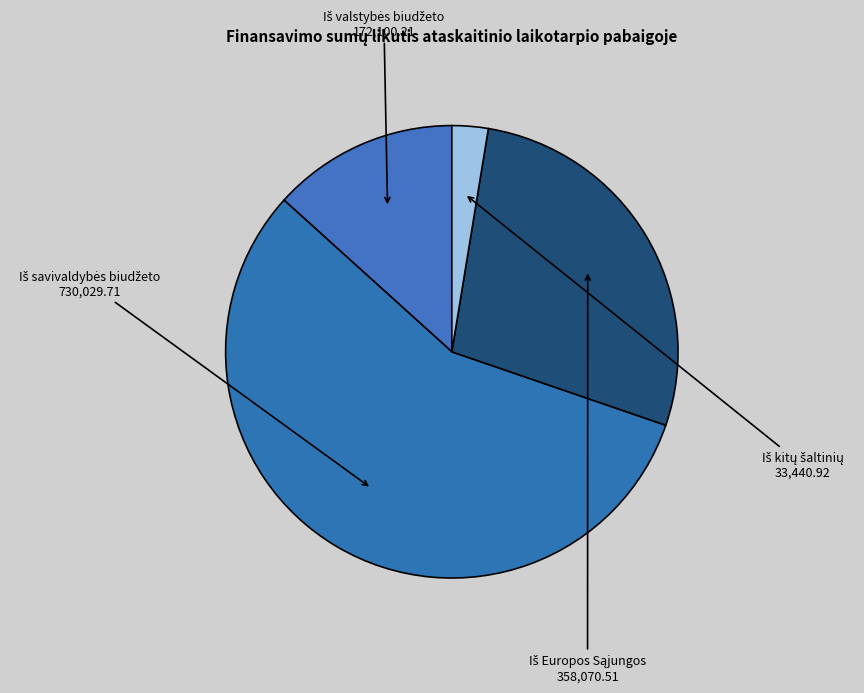

Is there any slice that represents more than half of the pie?

Yes